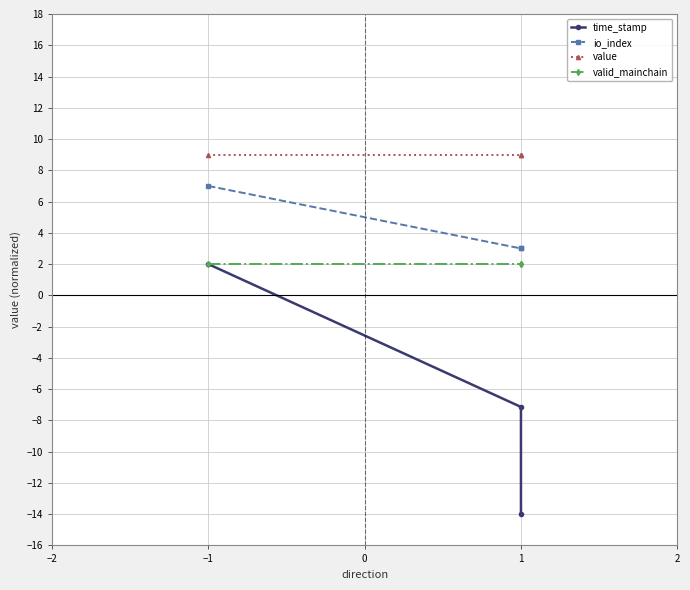

How many lines are shown in the chart?

4